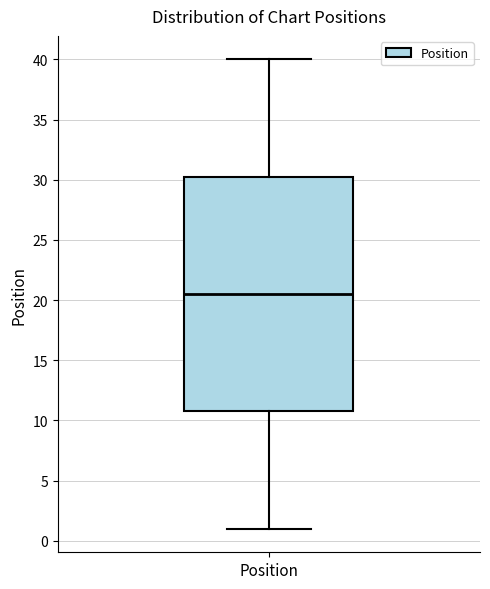

Where is the lower edge of the box for Position on the y-axis? The values are not printed on the chart, so give them approximately, as read against the axis.

11.0